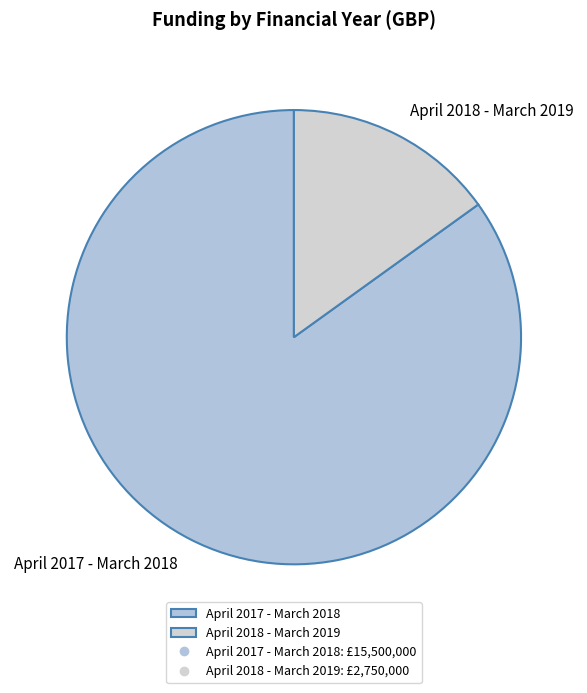

Is April 2018 - March 2019 the majority of the pie?

No